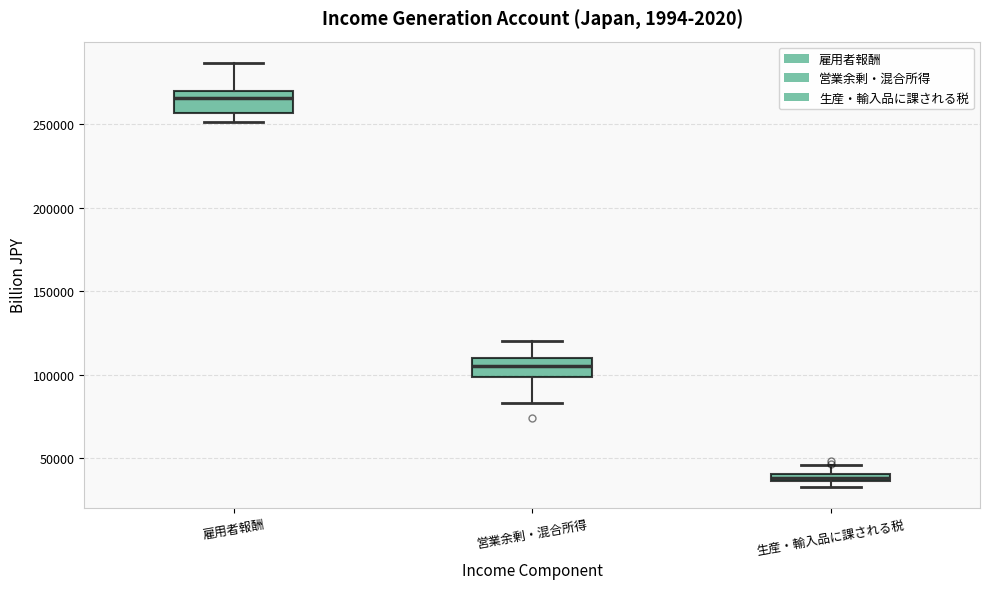

Which box has the lowest median line?

生産・輸入品に課される税